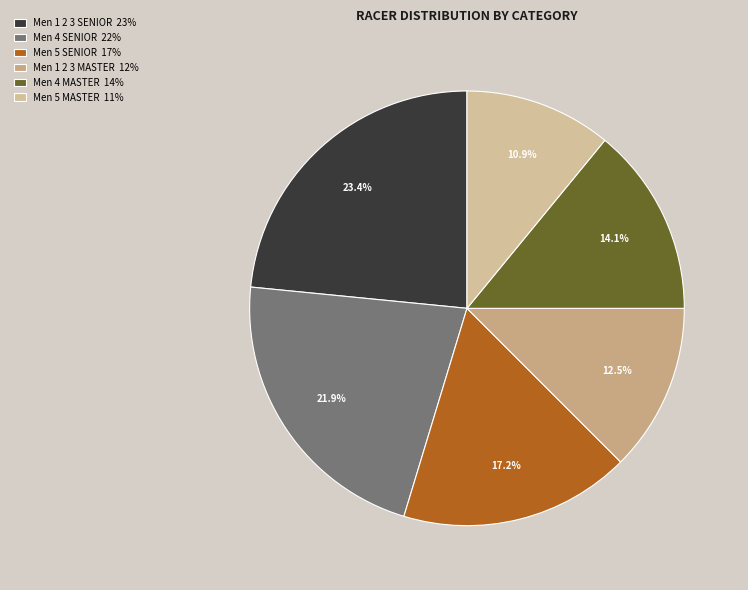

Does any single category account for the majority?

No